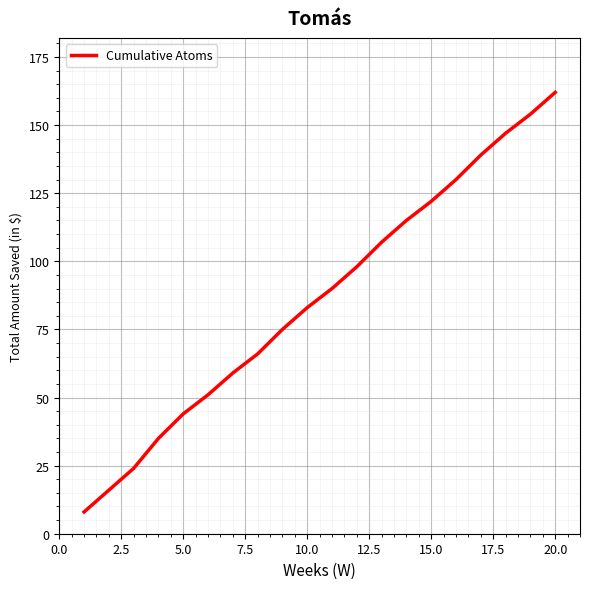

How many distinct data groups are displayed?

1